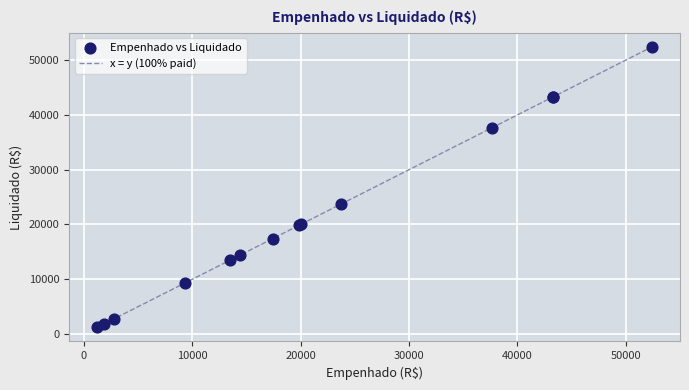

What Y value in the scatter plot is closest to 26828?

23737.2